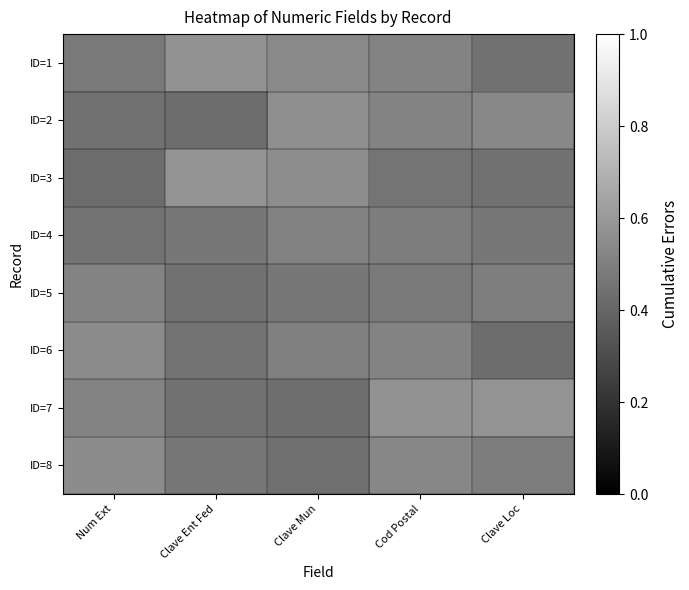

Reading left to right, extract all data points from this chart.

ID=1: Num Ext=0.5	Clave Ent Fed=0.6	Clave Mun=0.5	Cod Postal=0.5	Clave Loc=0.4
ID=2: Num Ext=0.4	Clave Ent Fed=0.4	Clave Mun=0.6	Cod Postal=0.5	Clave Loc=0.5
ID=3: Num Ext=0.4	Clave Ent Fed=0.6	Clave Mun=0.6	Cod Postal=0.5	Clave Loc=0.4
ID=4: Num Ext=0.4	Clave Ent Fed=0.5	Clave Mun=0.5	Cod Postal=0.5	Clave Loc=0.5
ID=5: Num Ext=0.5	Clave Ent Fed=0.4	Clave Mun=0.5	Cod Postal=0.5	Clave Loc=0.5
ID=6: Num Ext=0.5	Clave Ent Fed=0.5	Clave Mun=0.5	Cod Postal=0.5	Clave Loc=0.4
ID=7: Num Ext=0.5	Clave Ent Fed=0.4	Clave Mun=0.4	Cod Postal=0.6	Clave Loc=0.6
ID=8: Num Ext=0.5	Clave Ent Fed=0.5	Clave Mun=0.4	Cod Postal=0.5	Clave Loc=0.5